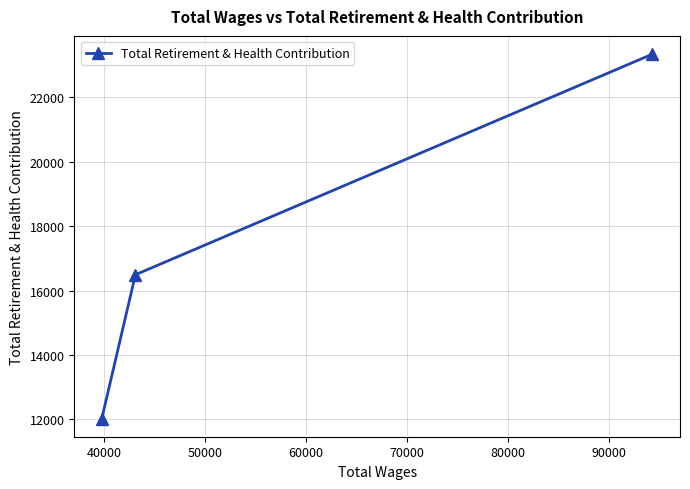

What is the average value?

17285